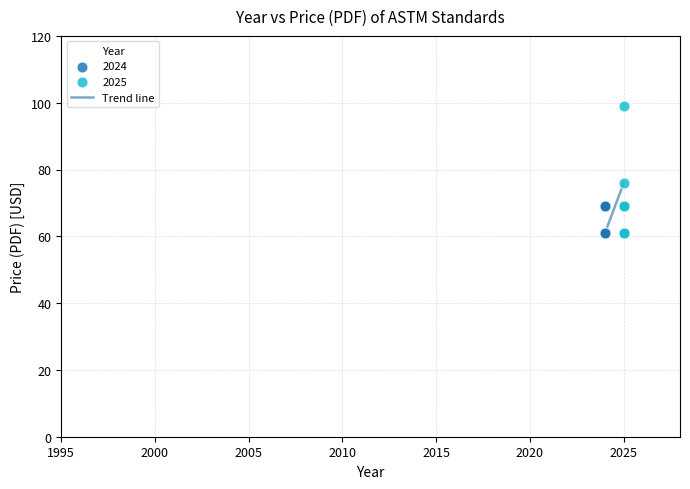

Which series contains the highest Y value?

2025